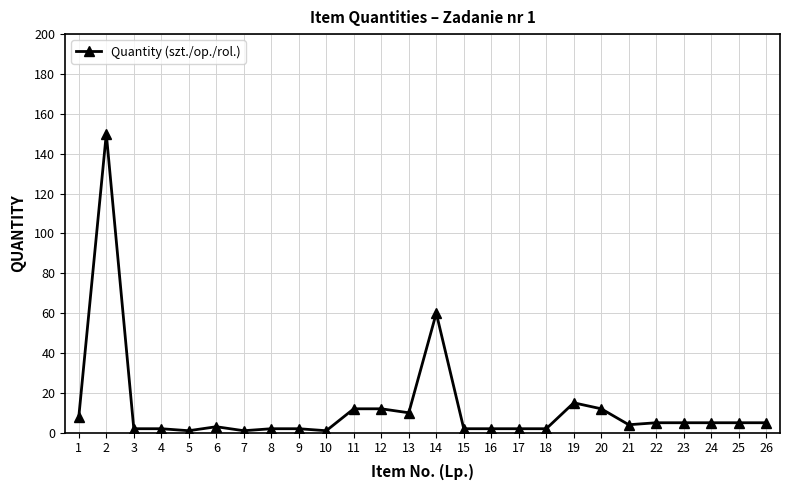

Reading right to left, what are all the values shown in this chart?

5	5	5	5	5	4	12	15	2	2	2	2	60	10	12	12	1	2	2	1	3	1	2	2	150	8